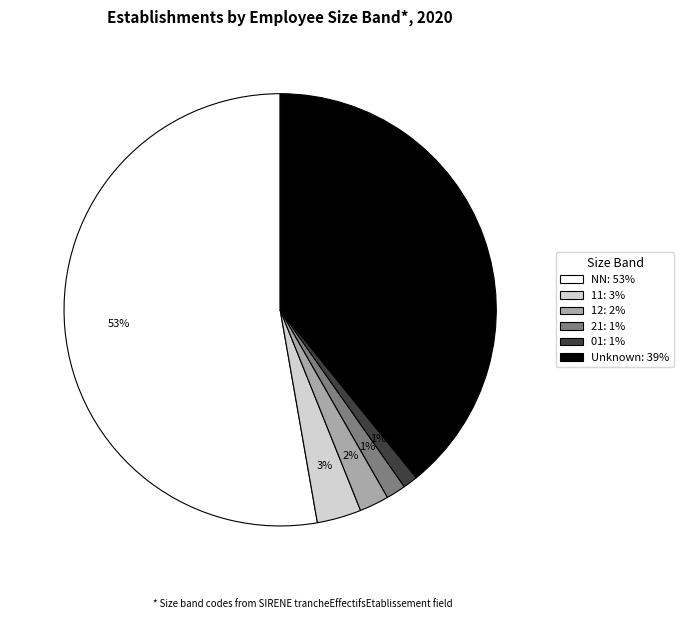

Between 11: 3% and 21: 1%, which is larger?

11: 3%